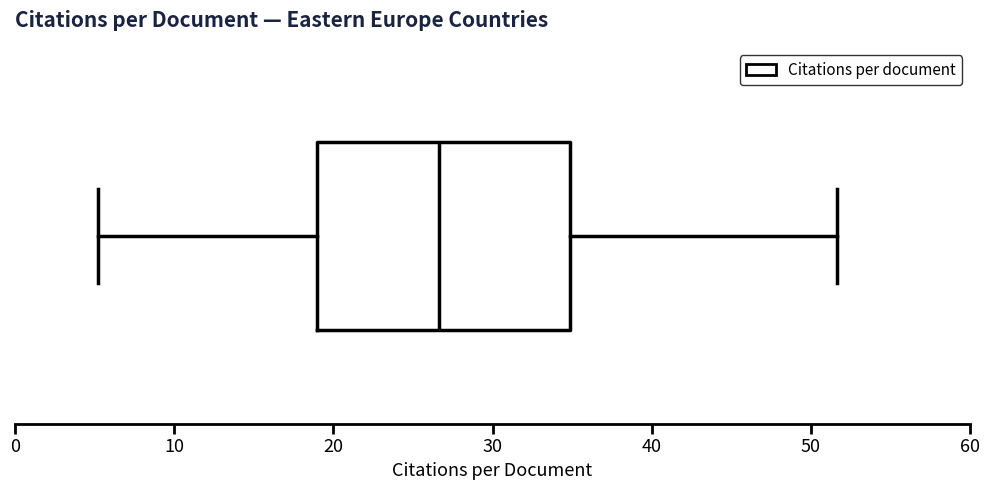

Transcribe this box plot: give where the median line is, the range the box spans, and where the two whiskers end, as read against the x-axis. The values are not printed on the chart, so give them approximately, as read against the axis.

median 27, box 19 to 35, whiskers 5 to 52